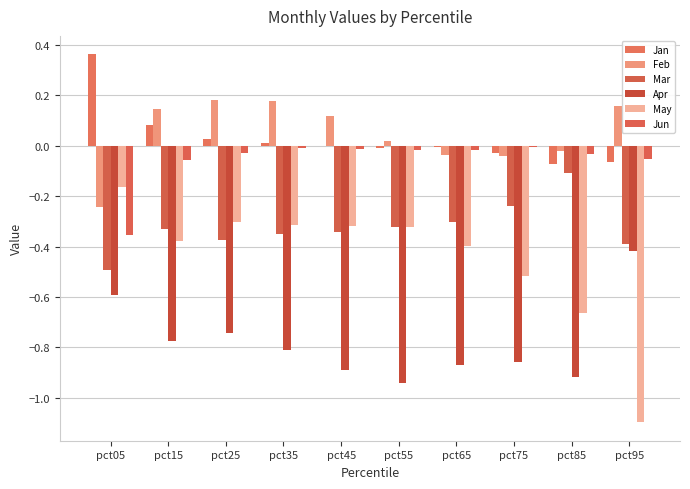

Rank the series at pct15 from lowest to highest value.

Apr, May, Mar, Jun, Jan, Feb